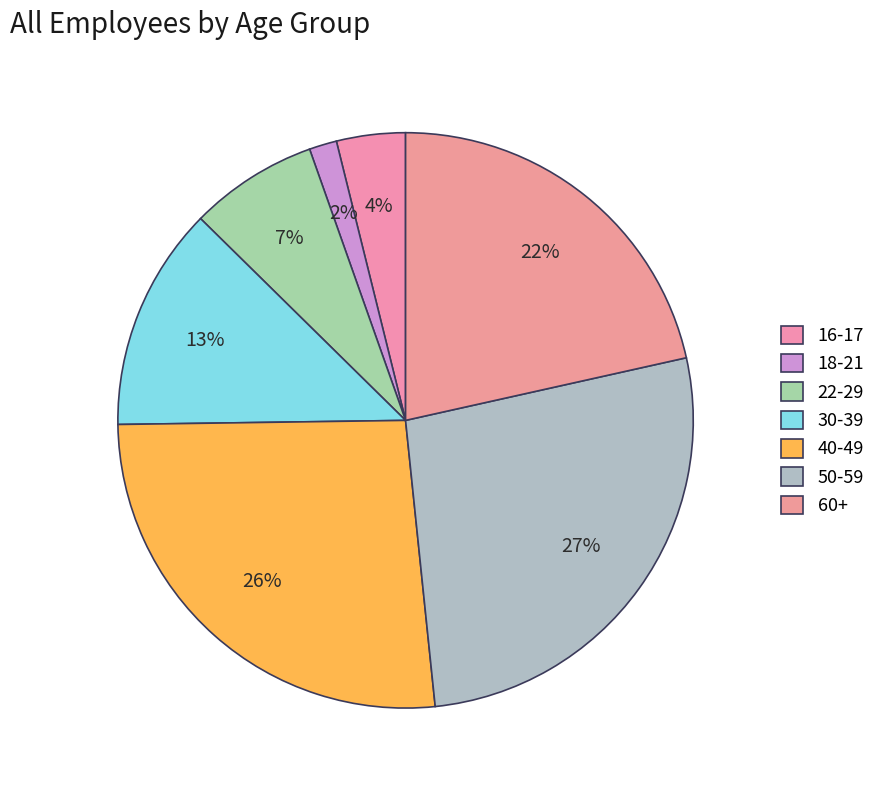

Count the number of slices in the pie.

7